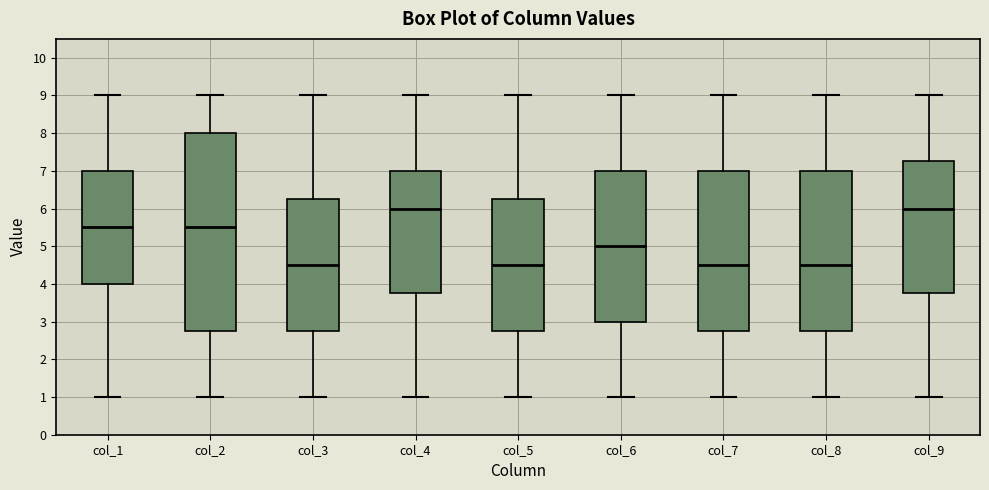

Reading left to right, transcribe this box plot: for each box, give where its median line is, the range the box spans, and where its two whiskers end, as read against the y-axis. The values are not printed on the chart, so give them approximately, as read against the axis.

col_1: median 5.5, box 4.0 to 7.0, whiskers 1.0 to 9.0
col_2: median 5.5, box 2.8 to 8.0, whiskers 1.0 to 9.0
col_3: median 4.5, box 2.8 to 6.3, whiskers 1.0 to 9.0
col_4: median 6.0, box 3.8 to 7.0, whiskers 1.0 to 9.0
col_5: median 4.5, box 2.8 to 6.3, whiskers 1.0 to 9.0
col_6: median 5.0, box 3.0 to 7.0, whiskers 1.0 to 9.0
col_7: median 4.5, box 2.8 to 7.0, whiskers 1.0 to 9.0
col_8: median 4.5, box 2.8 to 7.0, whiskers 1.0 to 9.0
col_9: median 6.0, box 3.8 to 7.3, whiskers 1.0 to 9.0